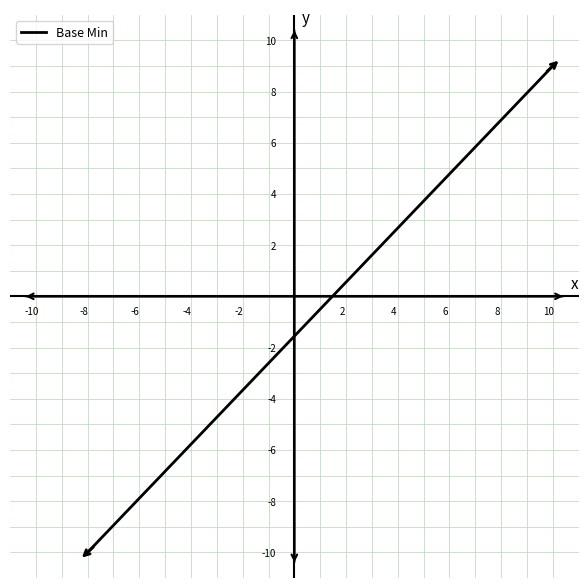

What is the difference between the maximum and minimum values?

19